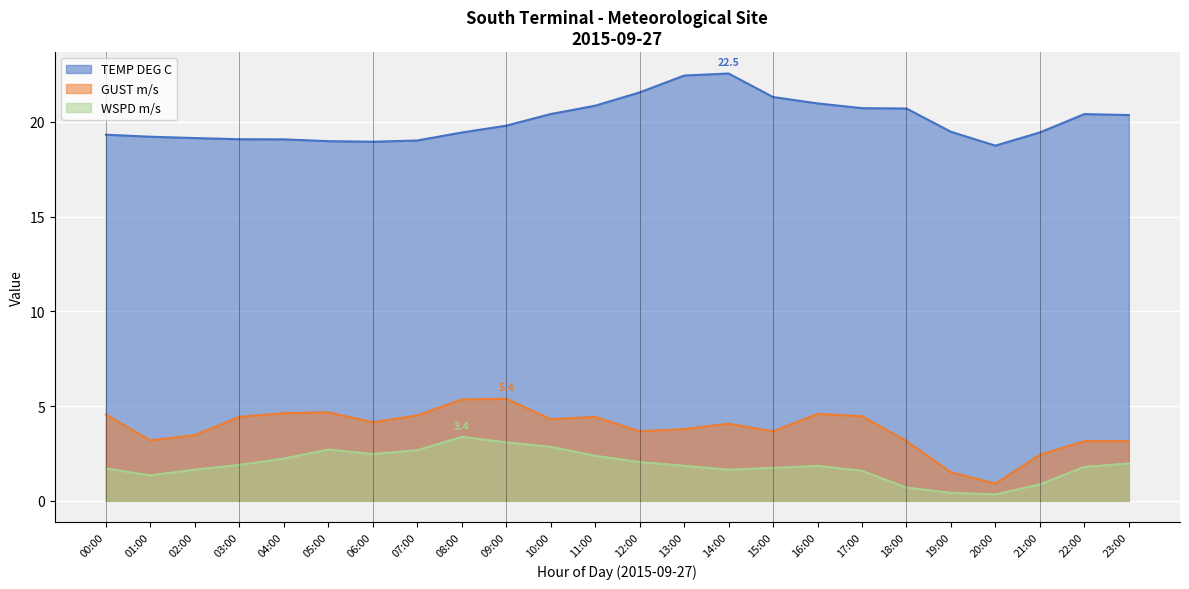

Which label corresponds to the largest value in the chart?

14:00